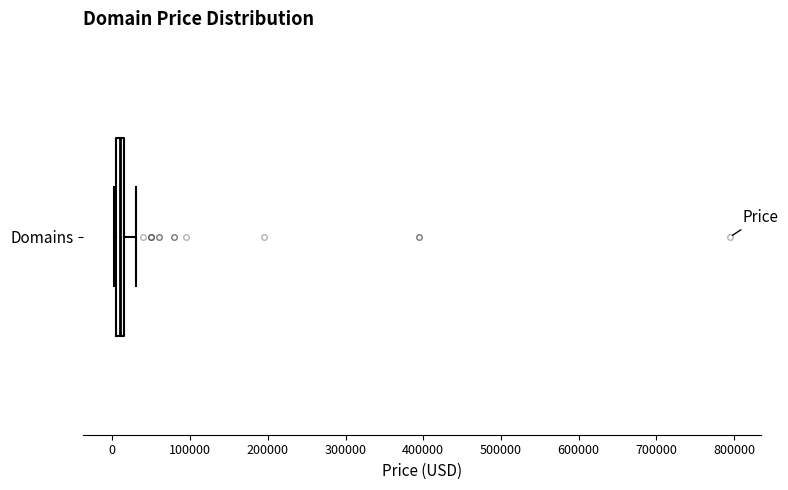

Where is the right edge of the box for Domains on the x-axis? The values are not printed on the chart, so give them approximately, as read against the axis.

10000